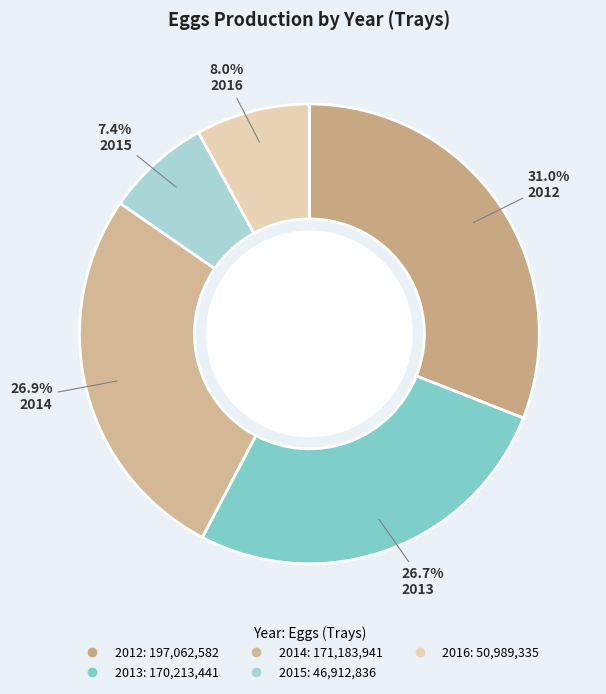

Combined, do 2012 and 2016 account for over 50%?

No